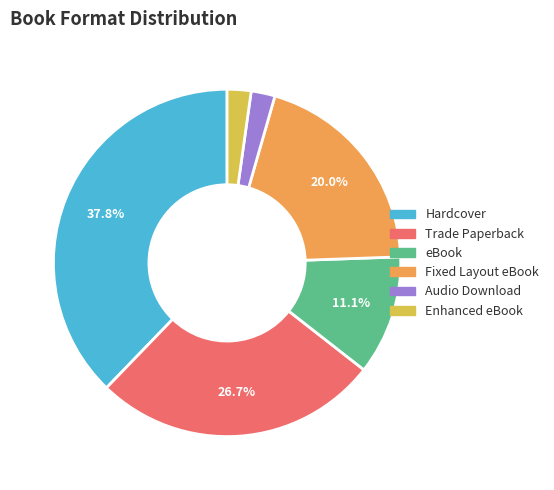

What percentage is the Fixed Layout eBook slice, to the nearest percent?

20%